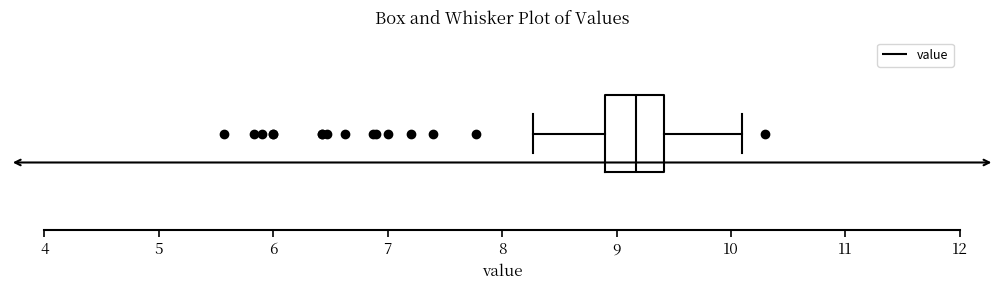

Where is the left edge of the box on the x-axis? The values are not printed on the chart, so give them approximately, as read against the axis.

8.9